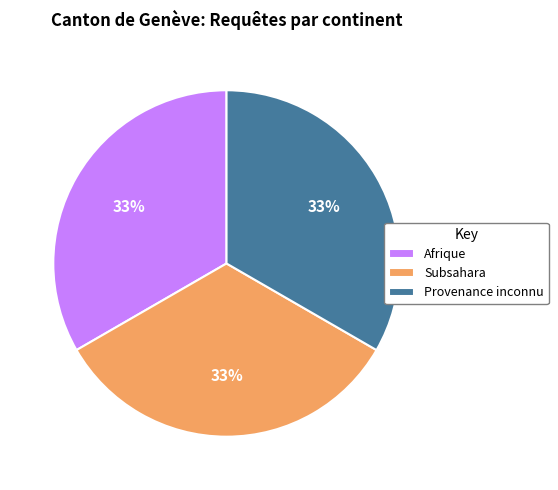

How many slices are in this pie chart?

3